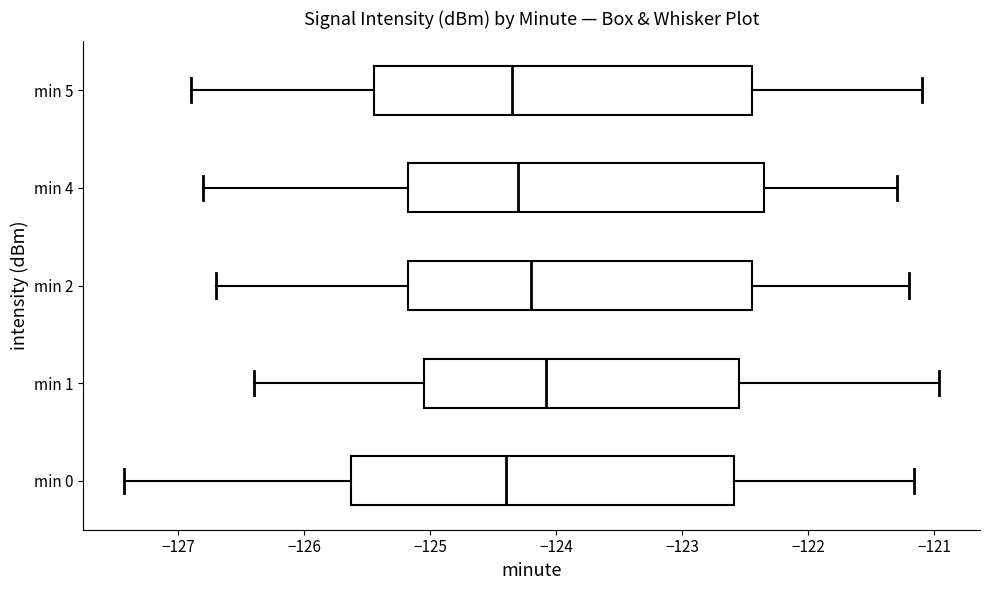

Where is the right edge of the box for min 1 on the x-axis? The values are not printed on the chart, so give them approximately, as read against the axis.

-122.5